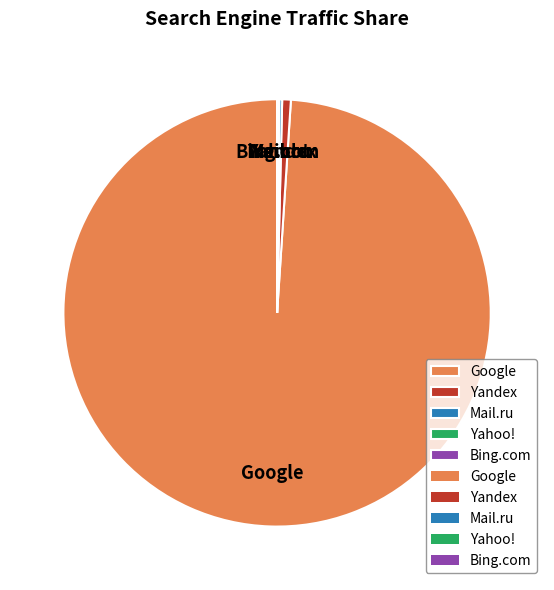

Is there any slice that represents more than half of the pie?

Yes